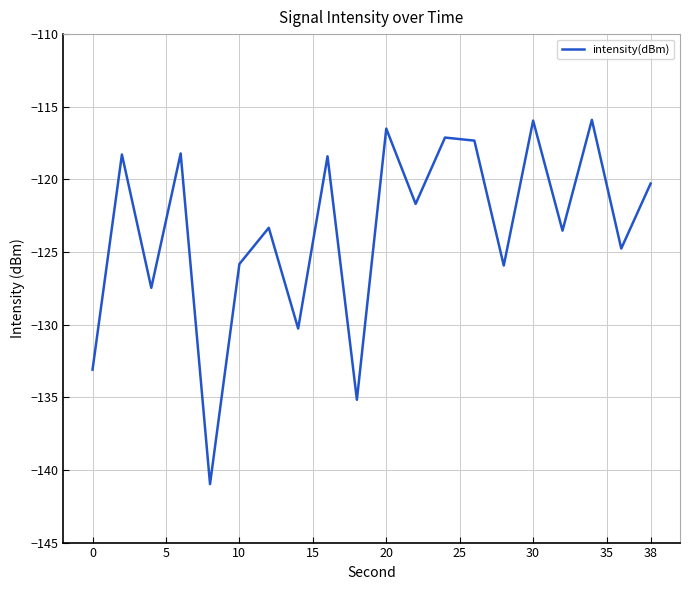

How many lines are shown in the chart?

1